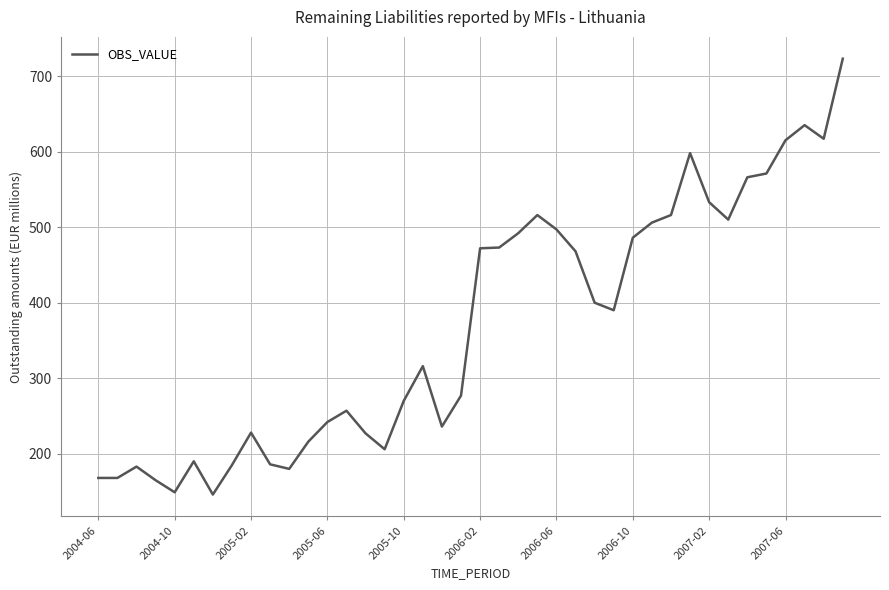

What is the minimum value shown in the chart?

146